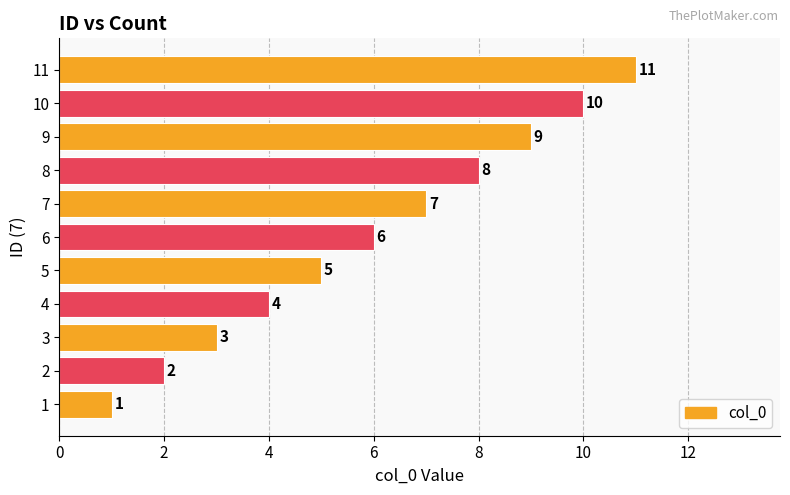

What is the sum of the values at 11 and 1?

12